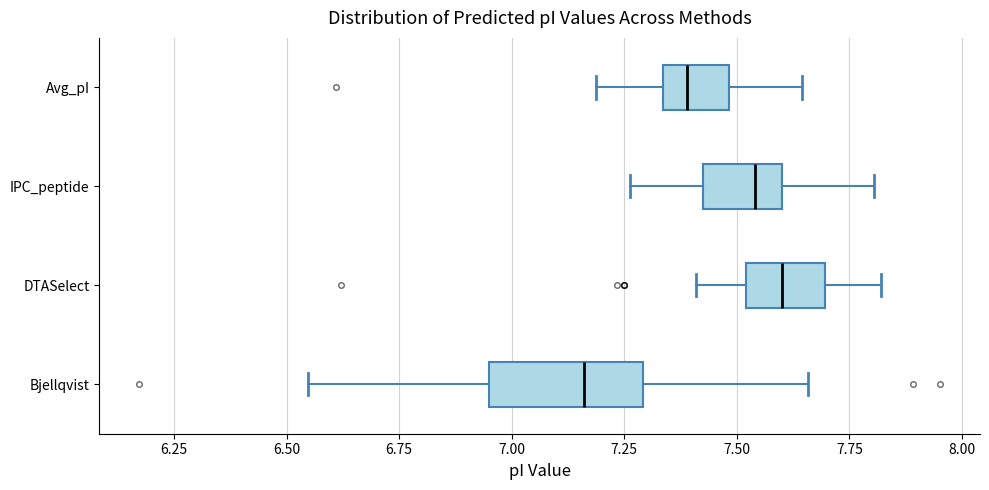

Which box has the furthest to the right median line?

DTASelect